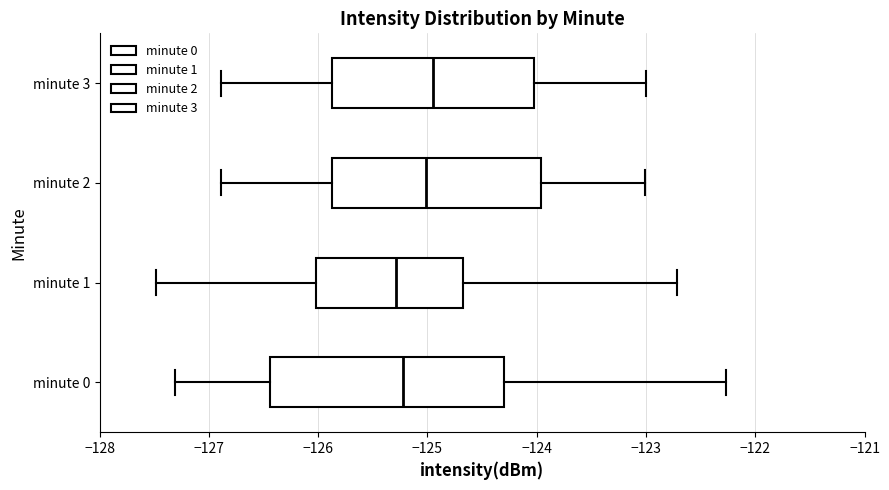

Reading bottom to top, transcribe this box plot: for each box, give where its median line is, the range the box spans, and where its two whiskers end, as read against the x-axis. The values are not printed on the chart, so give them approximately, as read against the axis.

minute 0: median -125.2, box -126.4 to -124.3, whiskers -127.3 to -122.3
minute 1: median -125.3, box -126.0 to -124.7, whiskers -127.5 to -122.7
minute 2: median -125.0, box -125.9 to -124.0, whiskers -126.9 to -123.0
minute 3: median -125.0, box -125.9 to -124.0, whiskers -126.9 to -123.0